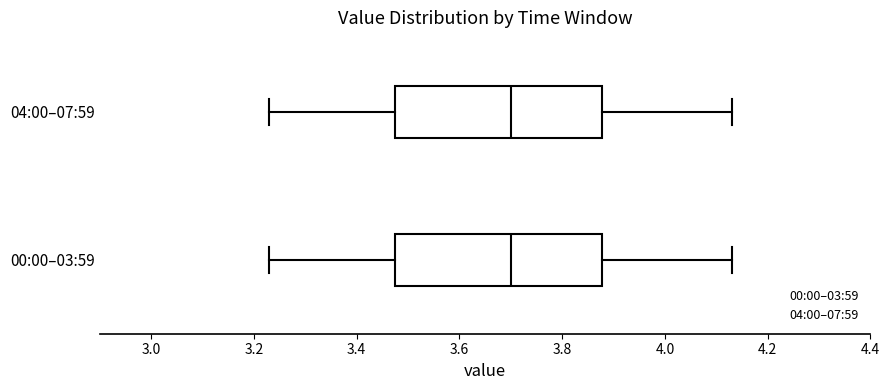

Reading bottom to top, read every box against the x-axis: the position of its median line, the range the box covers, and the ends of its whiskers. The values are not printed on the chart, so give them approximately, as read against the axis.

00:00–03:59: median 3.70, box 3.48 to 3.88, whiskers 3.24 to 4.14
04:00–07:59: median 3.70, box 3.48 to 3.88, whiskers 3.24 to 4.14